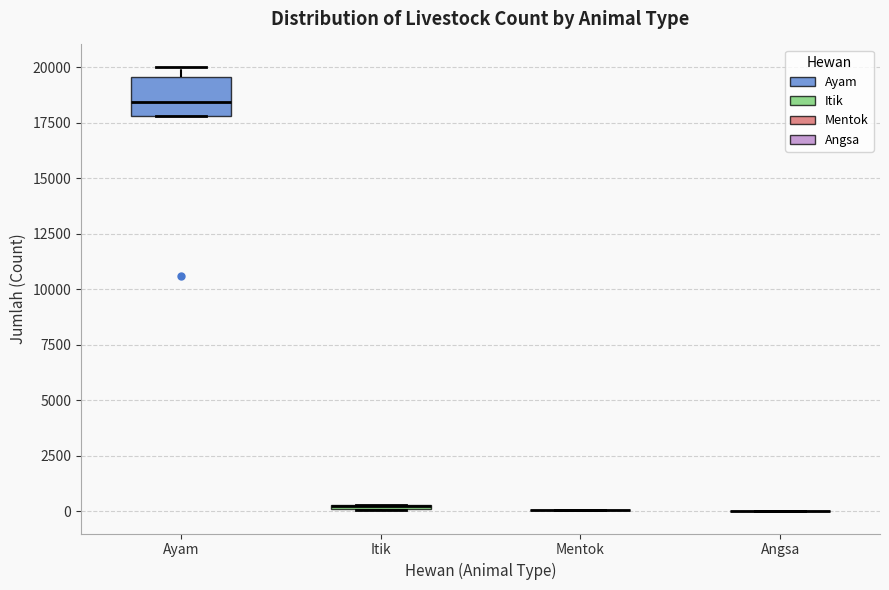

Comparing the boxes themselves (not the whiskers), which one is the tallest?

Ayam